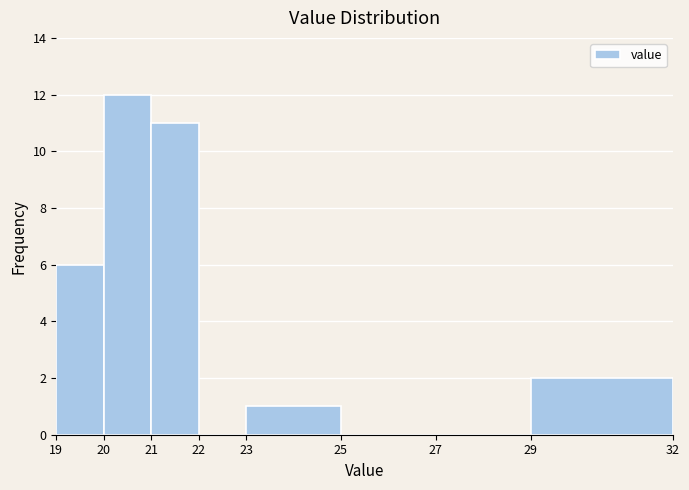

Which range on the x-axis has the tallest bar?

20 to 21